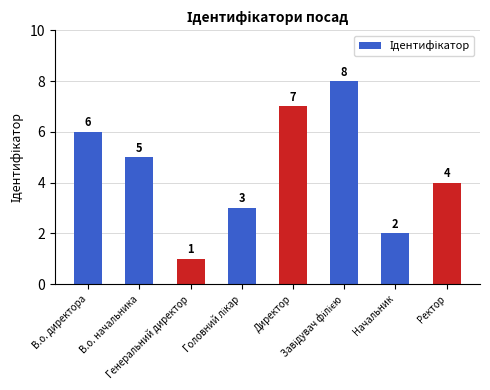

Which label corresponds to the smallest value in the chart?

Генеральний директор